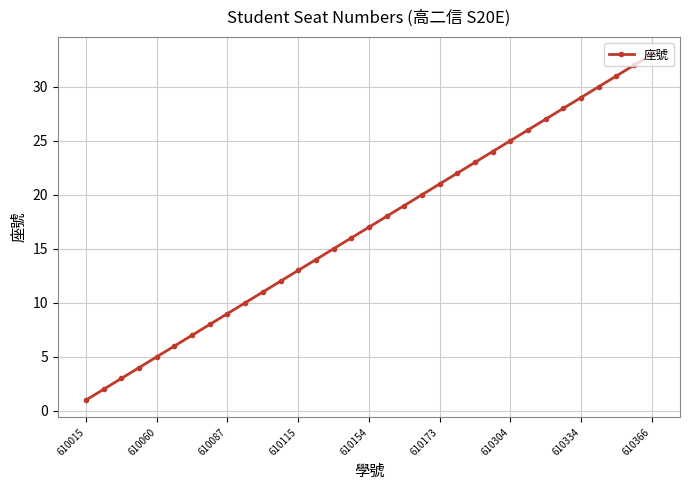

True or false: the data has more than 2 interior local peaks.

False